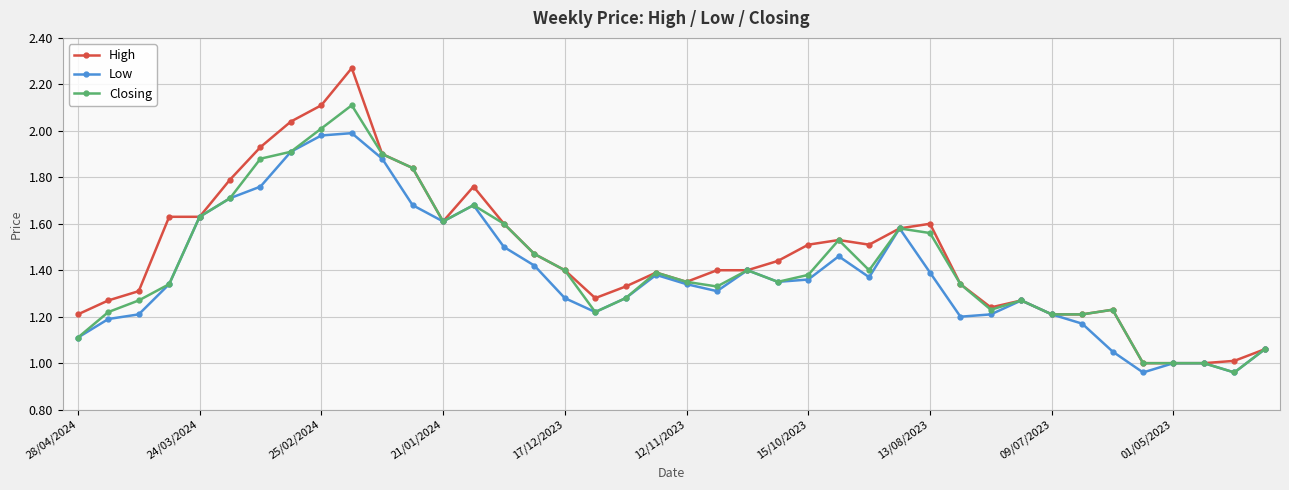

List the series in order of their peak value, lowest first.

Low, Closing, High